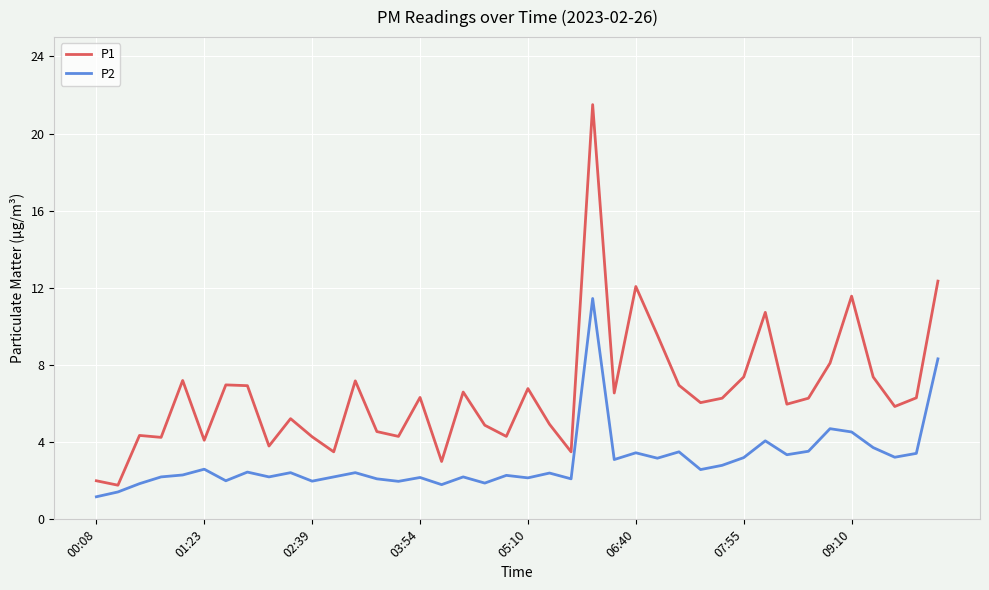

List the series in order of their overall mean, highest first.

P1, P2